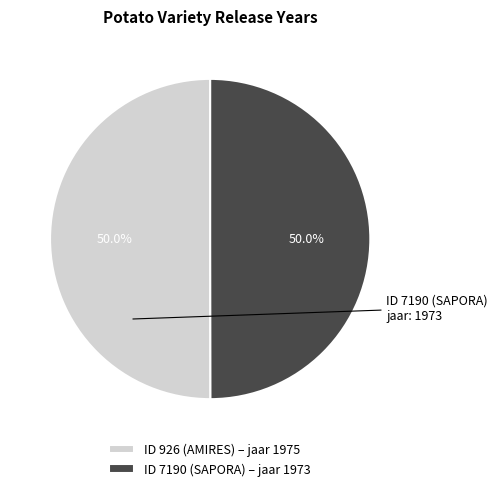

How many slices are in this pie chart?

2